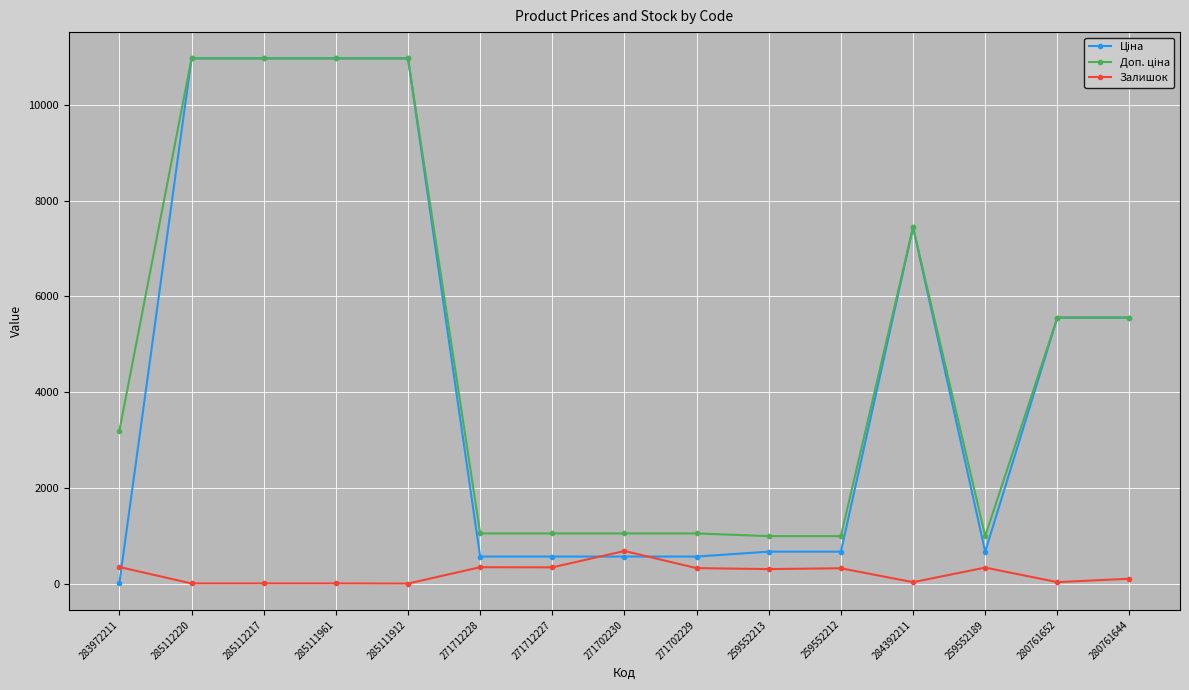

True or false: Залишок has more than 0 interior local peaks.

True